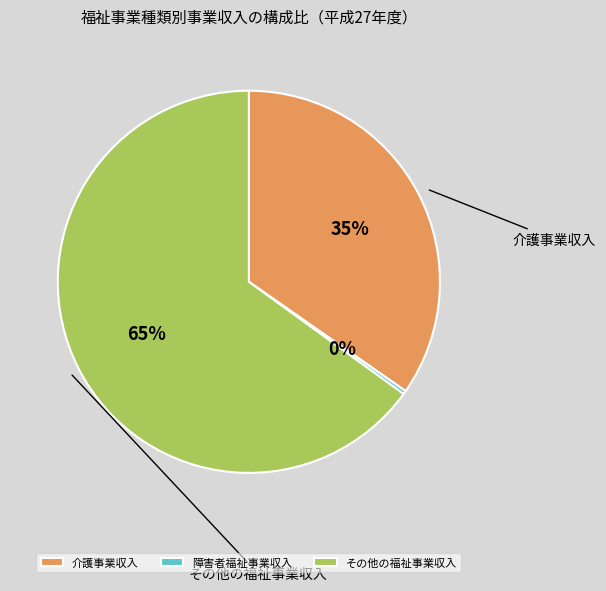

Is there any slice that represents more than half of the pie?

Yes